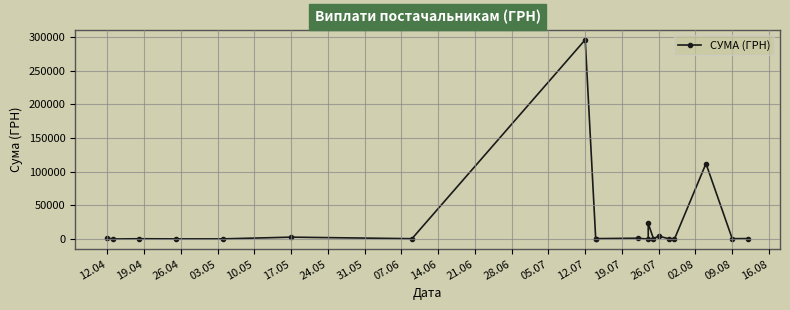

What is the difference between the values at 21.06 and 02.08?

1223.5